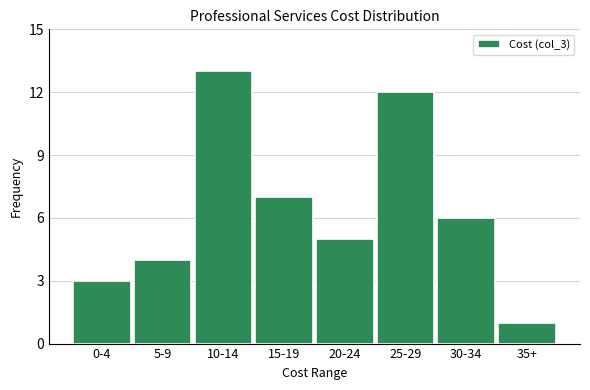

Reading left to right, transcribe all the data shown in this chart.

3	4	13	7	5	12	6	1